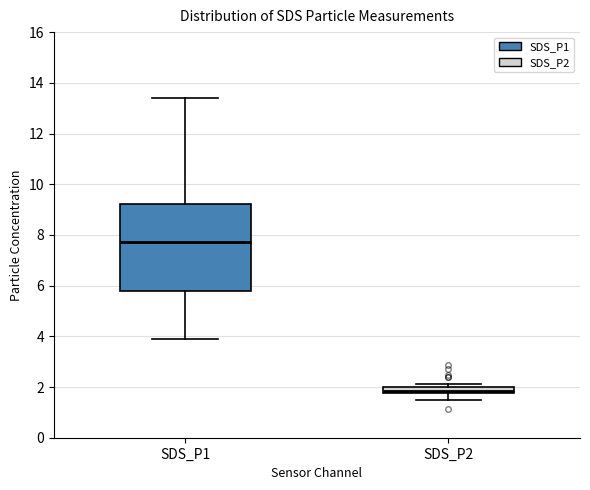

Comparing the boxes themselves (not the whiskers), which one is the tallest?

SDS_P1